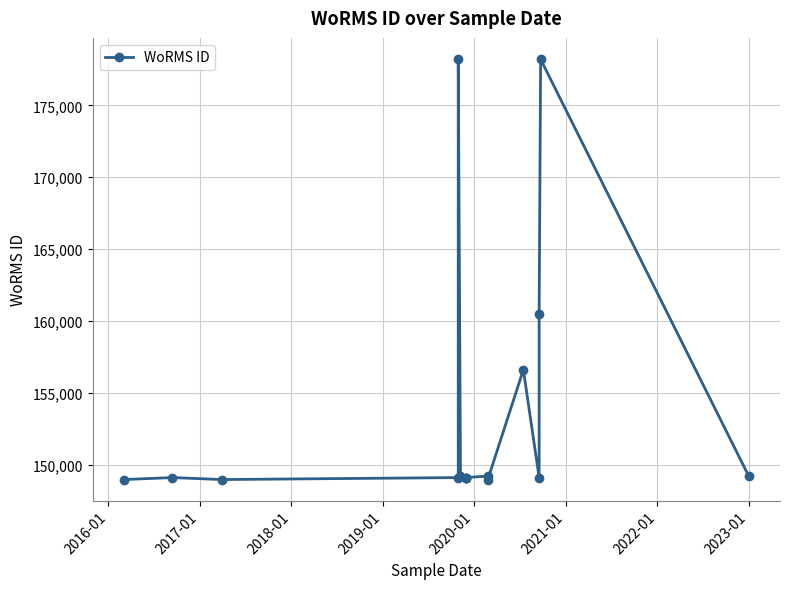

The chart shows a value of 228479 at 2022-01. True or false?

False